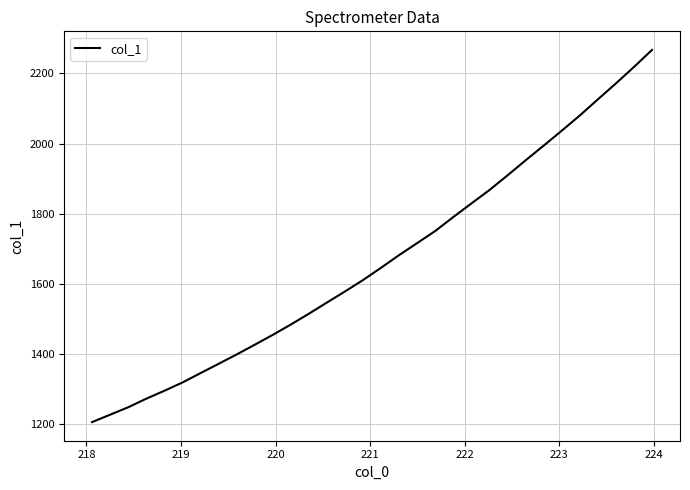

What is the maximum value shown in the chart?

2267.0